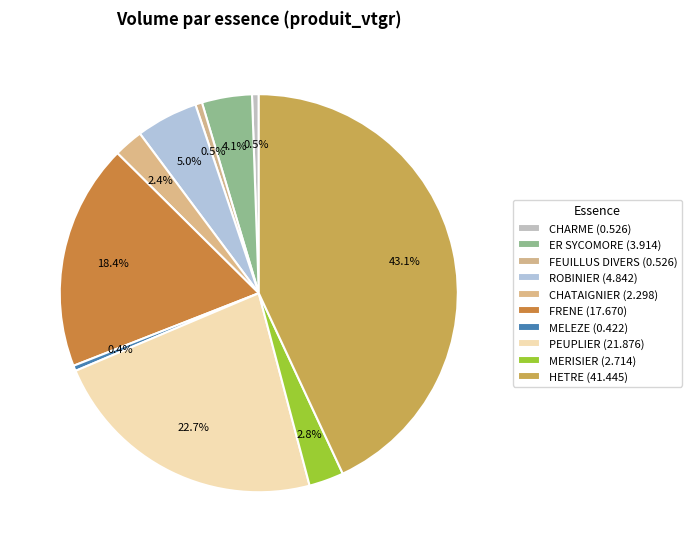

What is the change in value from ER SYCOMORE to HETRE?

+37.5